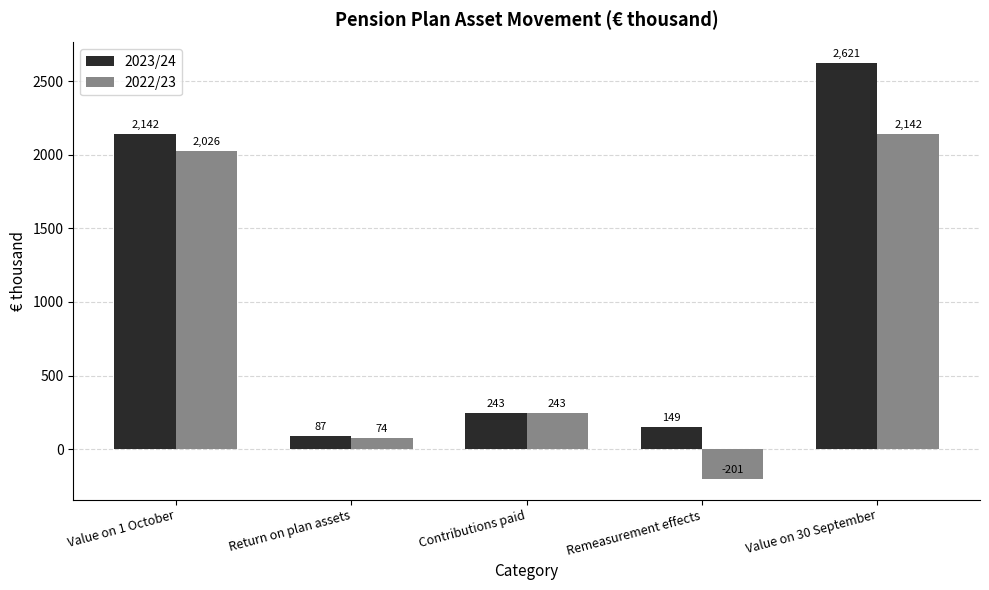

What is the total value across all series at Remeasurement effects?

-52